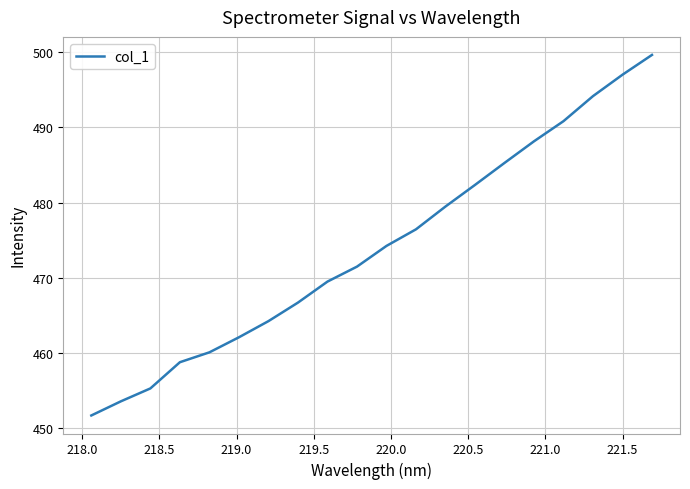

What is the difference between the maximum and minimum values?

47.9